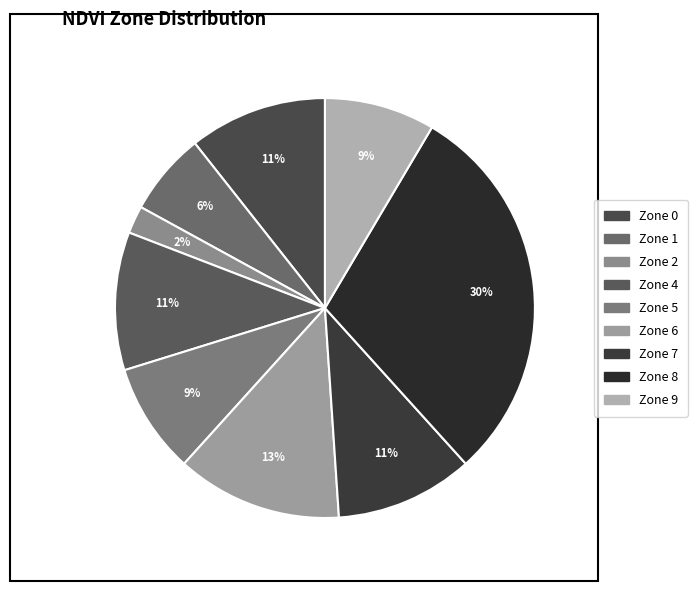

What is the smallest slice in the pie chart?

Zone 2